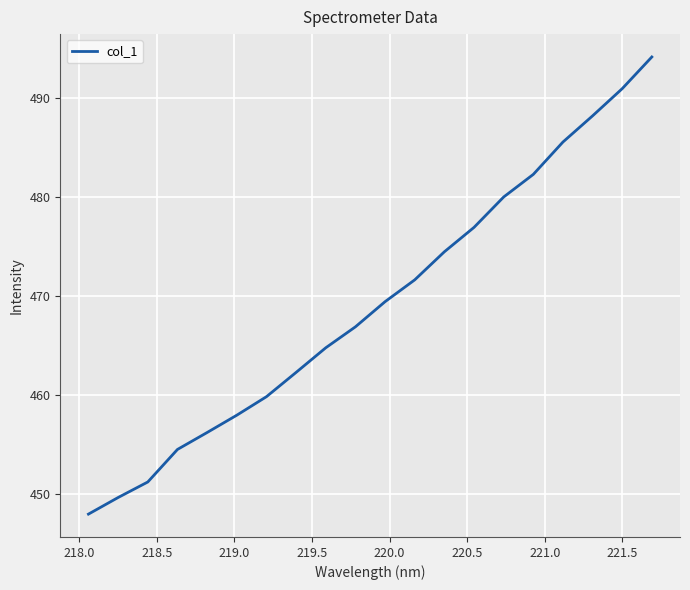

Count the number of data series in this chart.

1